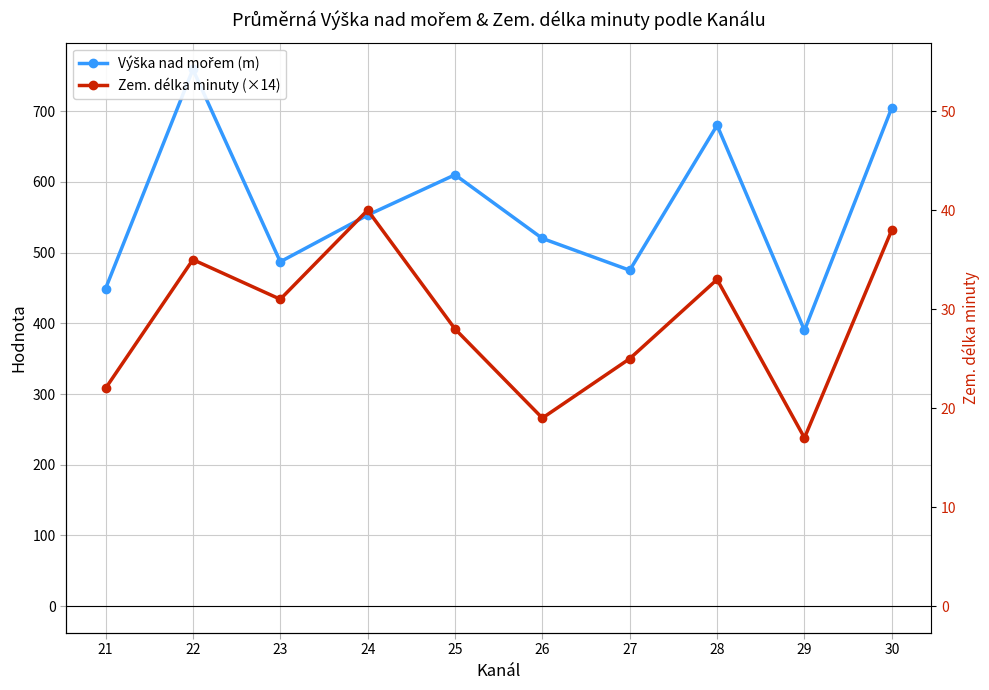

Where is the first local maximum for Zem. délka minuty (×14)?

22